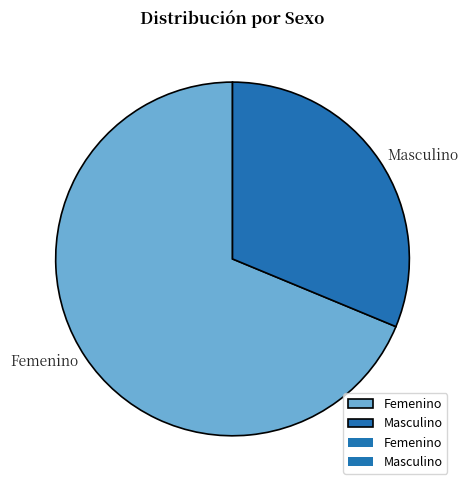

Combined, do Masculino and Femenino account for over 50%?

Yes